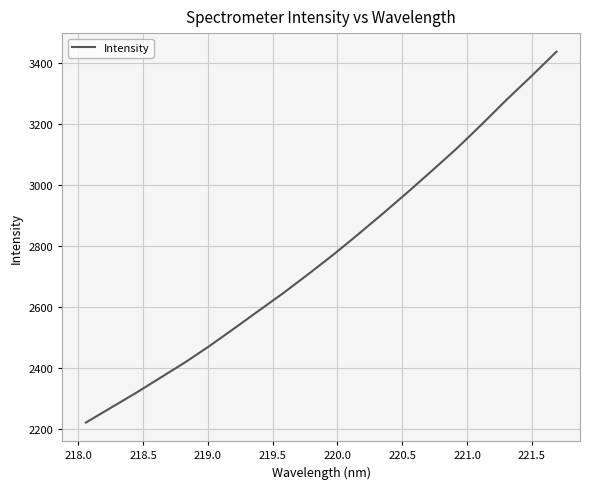

What is the maximum value shown in the chart?

3436.9